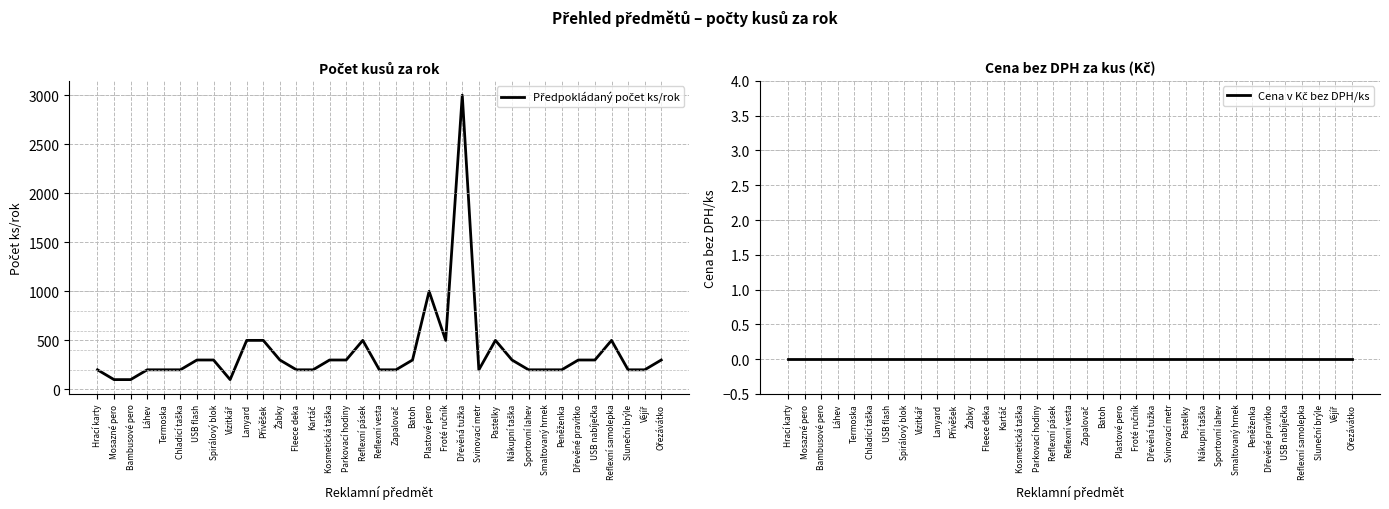

How many lines are shown in the chart?

2